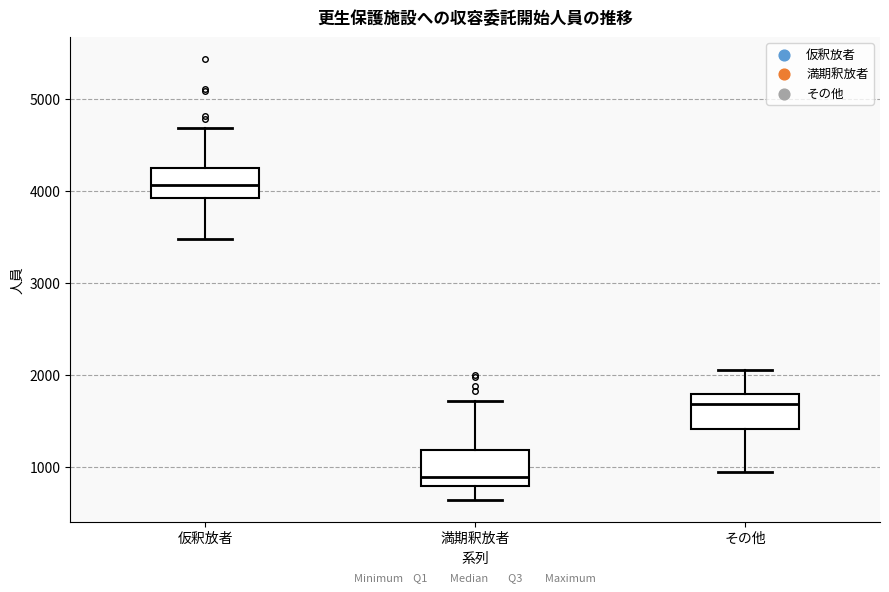

Reading left to right, transcribe this box plot: for each box, give where its median line is, the range the box spans, and where its two whiskers end, as read against the y-axis. The values are not printed on the chart, so give them approximately, as read against the axis.

仮釈放者: median 4100, box 3900 to 4200, whiskers 3500 to 4700
満期釈放者: median 900, box 800 to 1200, whiskers 600 to 1700
その他: median 1700, box 1400 to 1800, whiskers 900 to 2100